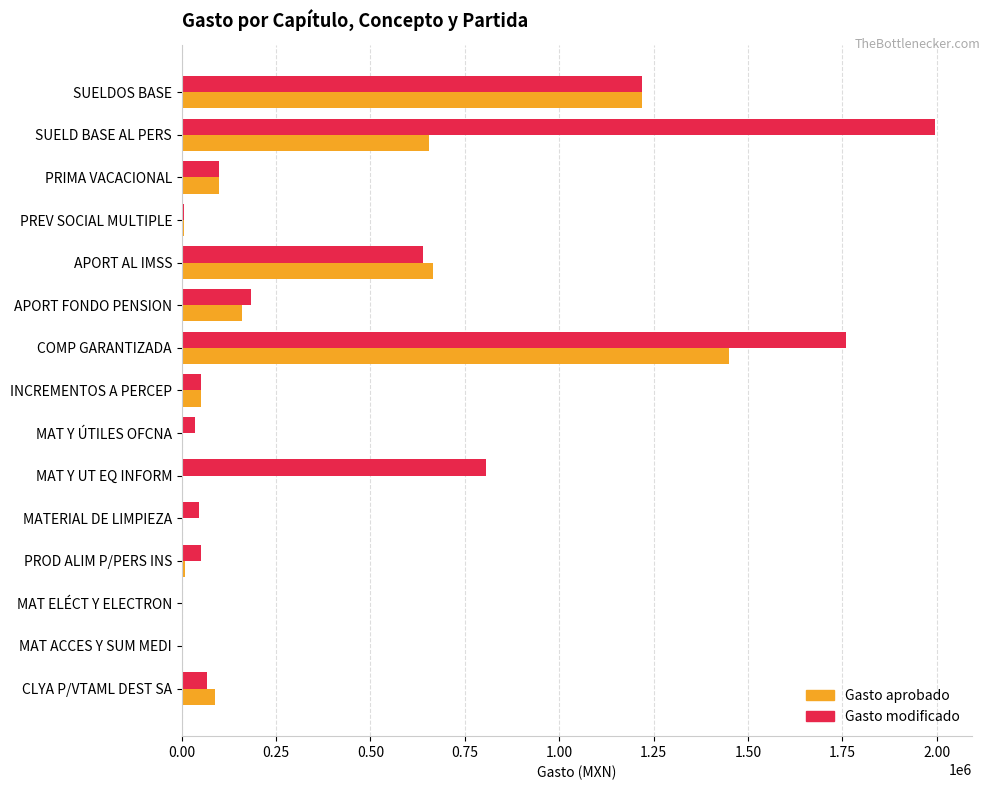

Count the number of data series in this chart.

2